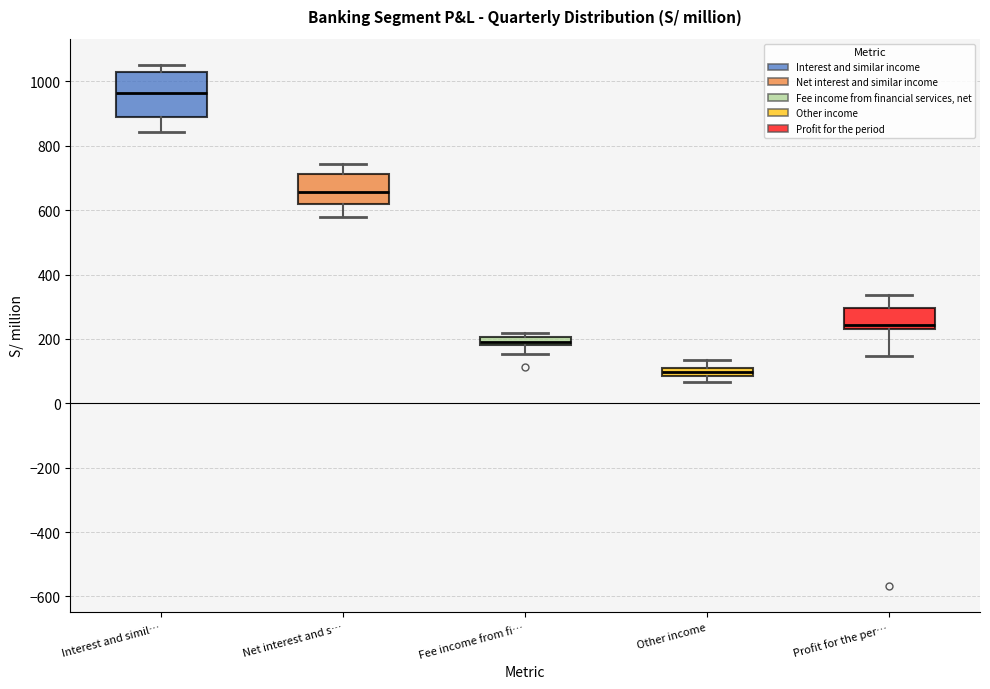

Comparing the boxes themselves (not the whiskers), which one is the tallest?

Interest and simil…